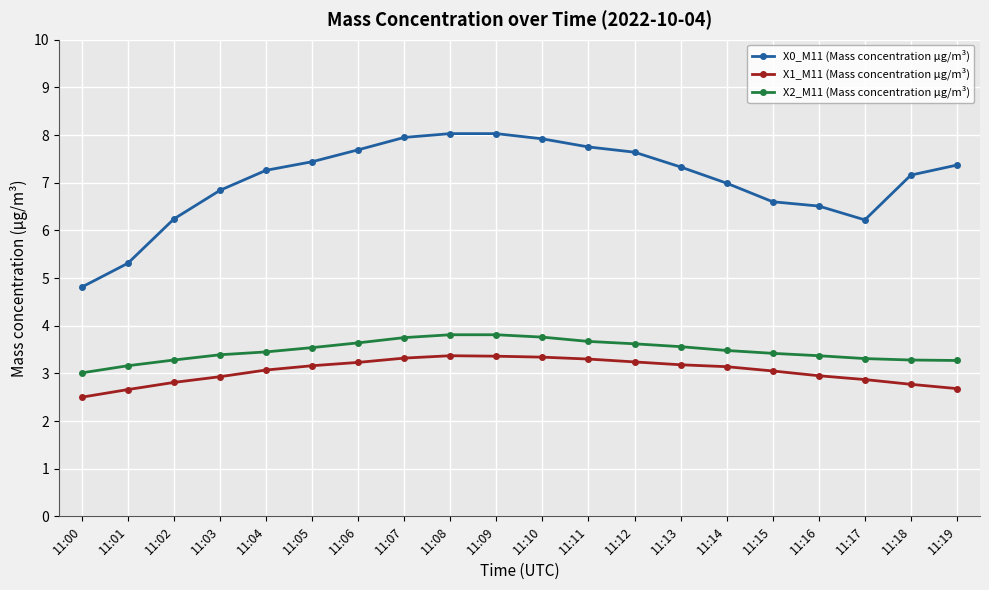

Is it true that X1_M11 (Mass concentration μg/m³) equals 3.2 at 11:12?

True